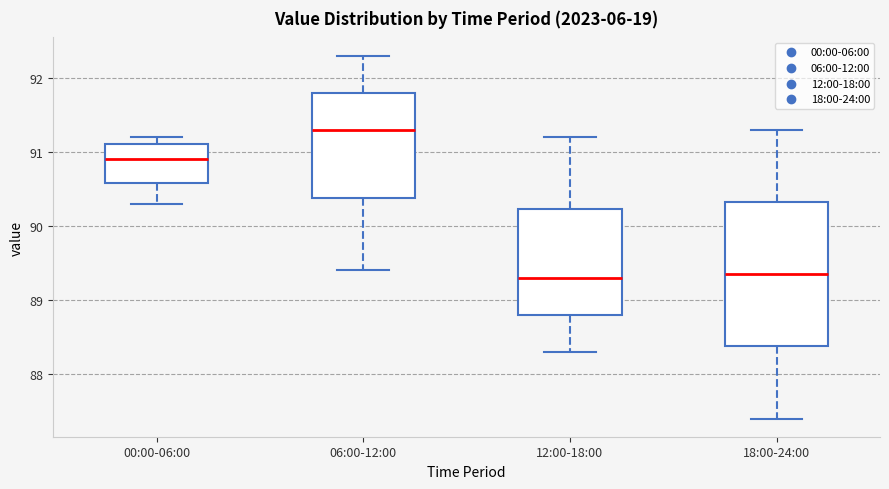

Reading left to right, read every box against the y-axis: the position of its median line, the range the box covers, and the ends of its whiskers. The values are not printed on the chart, so give them approximately, as read against the axis.

00:00-06:00: median 90.9, box 90.6 to 91.1, whiskers 90.3 to 91.2
06:00-12:00: median 91.3, box 90.4 to 91.8, whiskers 89.4 to 92.3
12:00-18:00: median 89.3, box 88.8 to 90.2, whiskers 88.3 to 91.2
18:00-24:00: median 89.4, box 88.4 to 90.3, whiskers 87.4 to 91.3